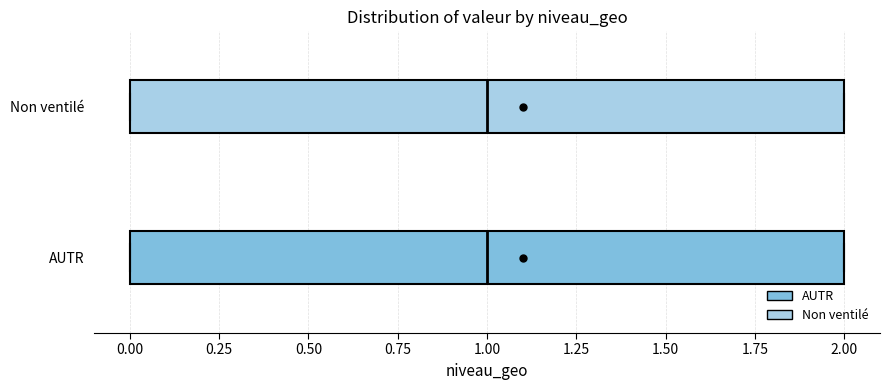

Where does the median line of the box for AUTR sit on the x-axis? The values are not printed on the chart, so give them approximately, as read against the axis.

1